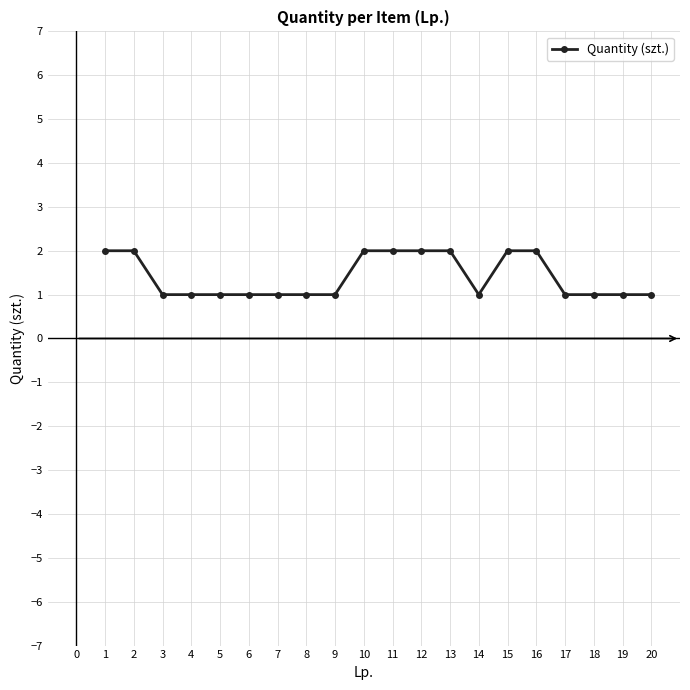

What is the change in value from 1 to 6?

-1